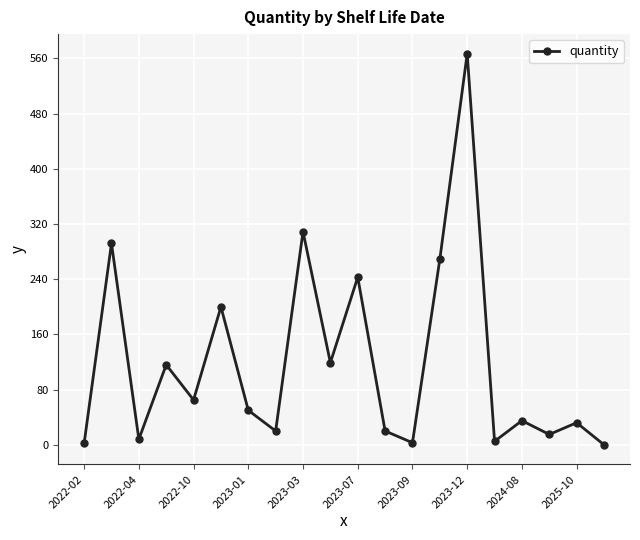

What is the sum of all values?

2370